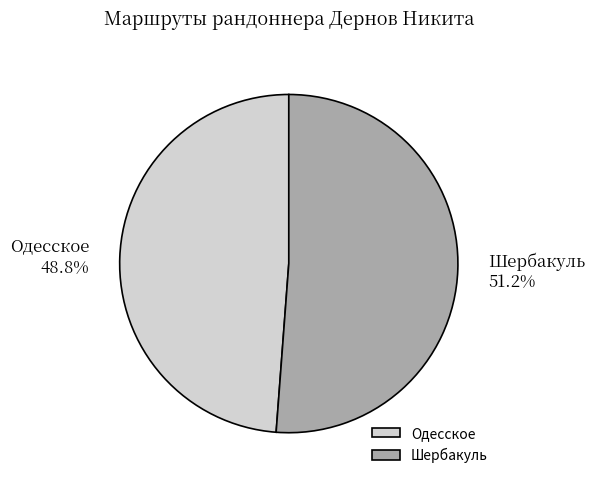

What is the largest slice in the pie chart?

Шербакуль